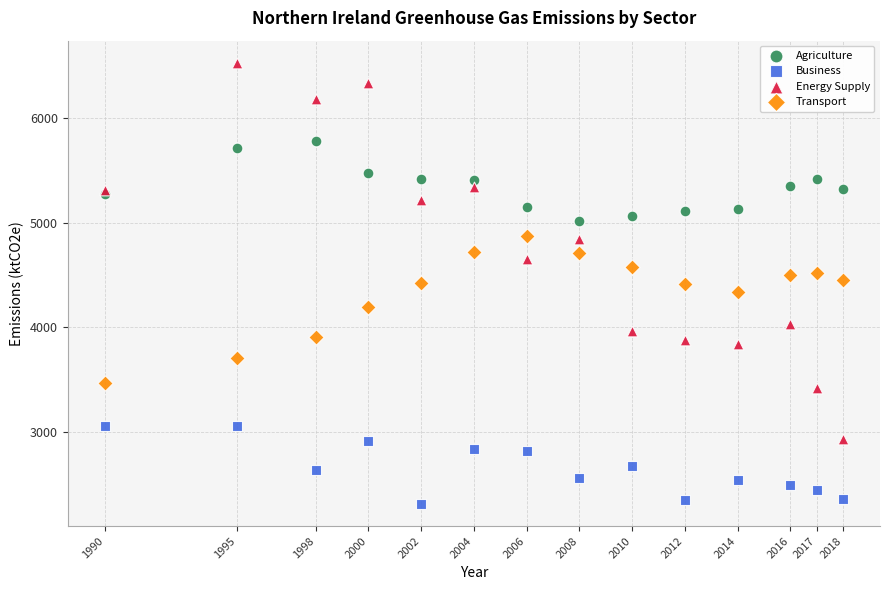

What are all the series names shown in the legend?

Agriculture, Business, Energy Supply, Transport